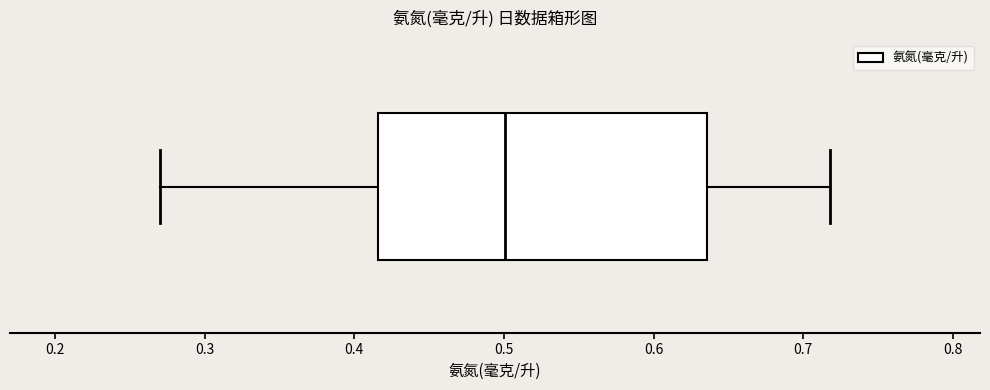

Transcribe this box plot: give where the median line is, the range the box spans, and where the two whiskers end, as read against the x-axis. The values are not printed on the chart, so give them approximately, as read against the axis.

median 0.50, box 0.42 to 0.64, whiskers 0.27 to 0.72